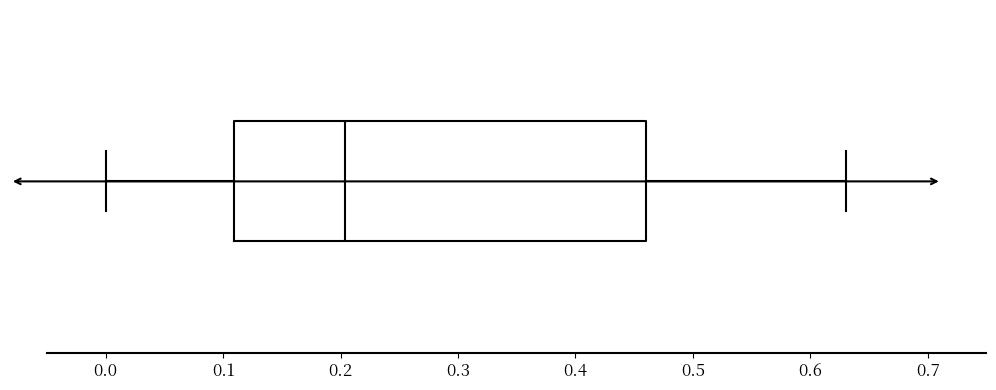

Read this box plot against the x-axis: the position of the median line, the range covered by the box, and the ends of both whiskers. The values are not printed on the chart, so give them approximately, as read against the axis.

median 0.20, box 0.11 to 0.46, whiskers 0.00 to 0.63